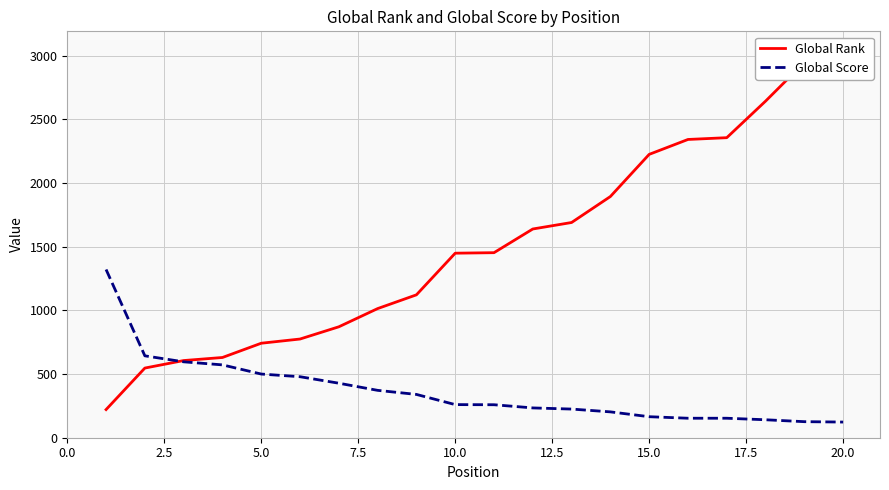

How many intersections are there between Global Rank and Global Score?

1